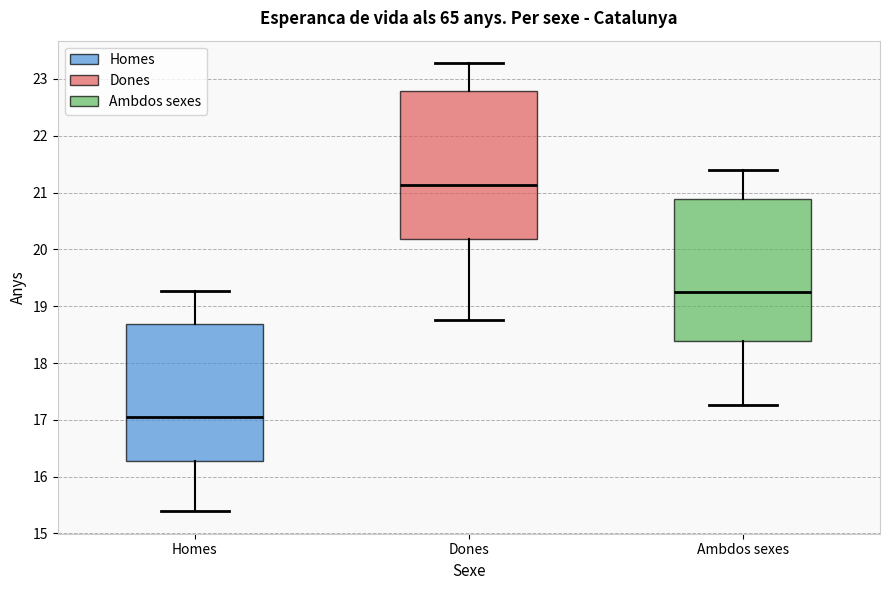

Comparing the boxes themselves (not the whiskers), which one is the tallest?

Dones